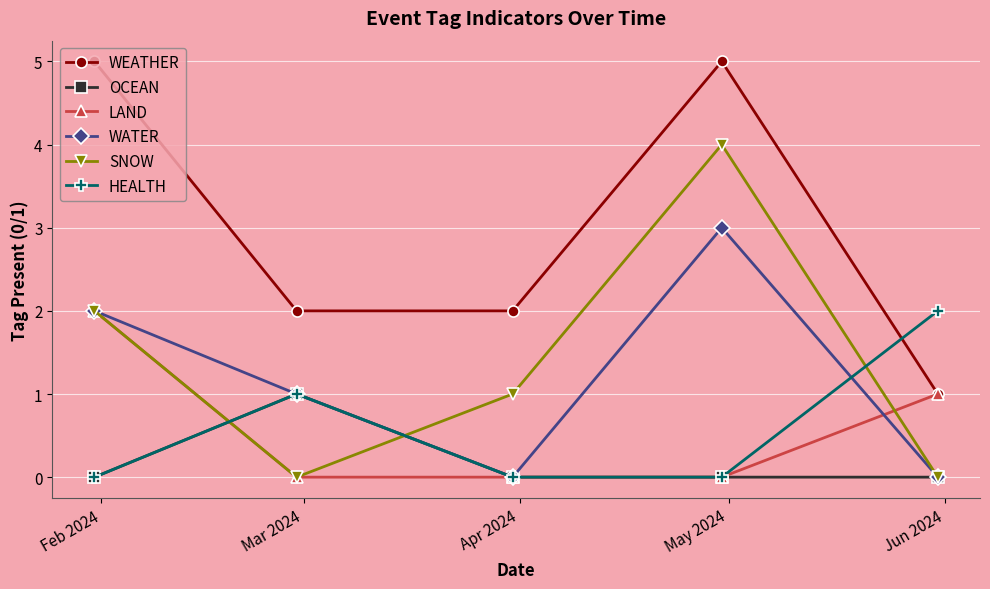

What is the maximum value shown in the chart?

5